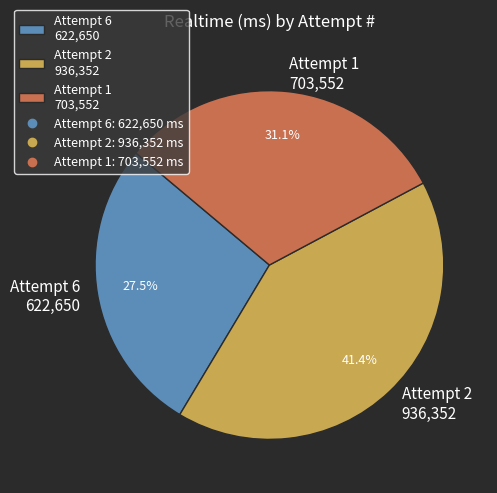

Between Attempt 6 622,650 and Attempt 1 703,552, which is larger?

Attempt 1 703,552